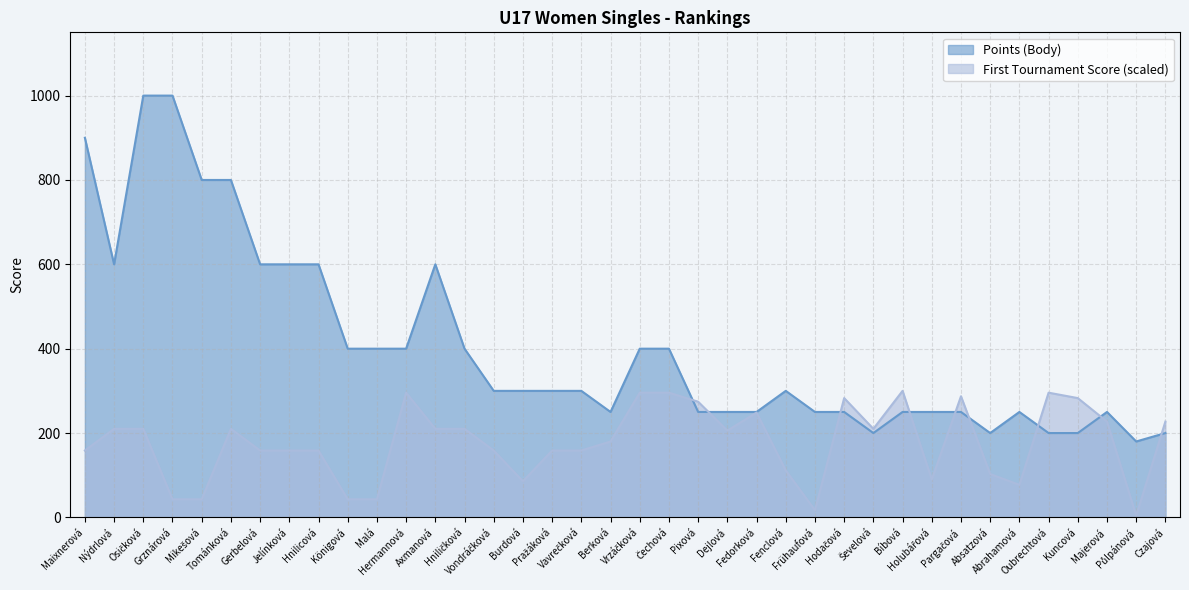

Which series ends up on top after the final intersection of Points (Body) and First Tournament Score?

First Tournament Score